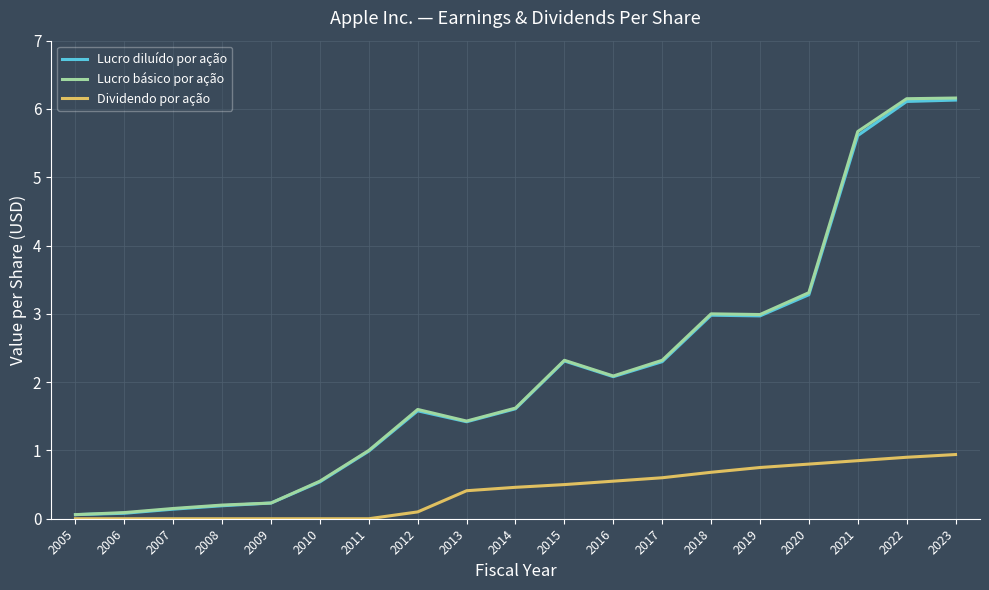

Does the chart display data point markers on the line(s)?

No